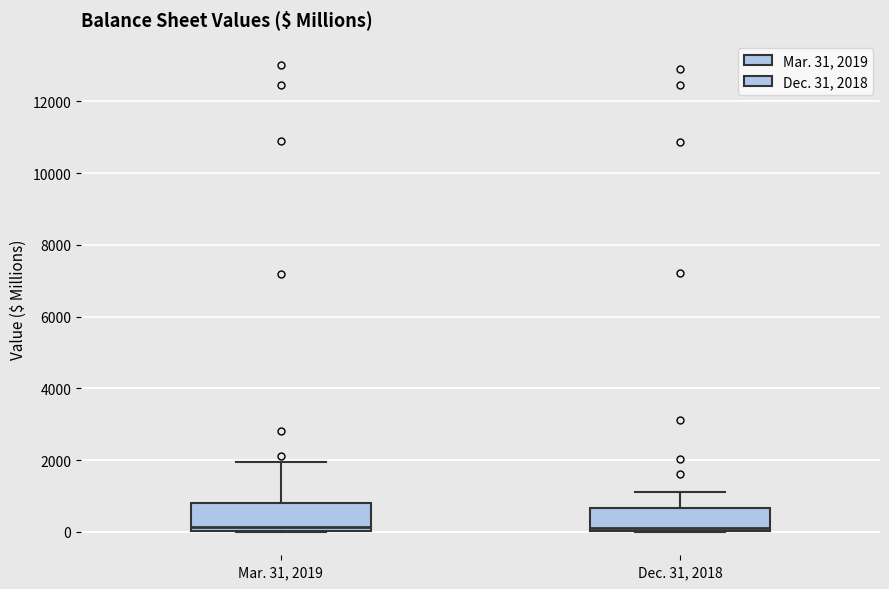

Reading left to right, read every box against the y-axis: the position of its median line, the range the box covers, and the ends of its whiskers. The values are not printed on the chart, so give them approximately, as read against the axis.

Mar. 31, 2019: median 200, box 0 to 800, whiskers 0 to 2000
Dec. 31, 2018: median 200, box 0 to 600, whiskers 0 to 1200